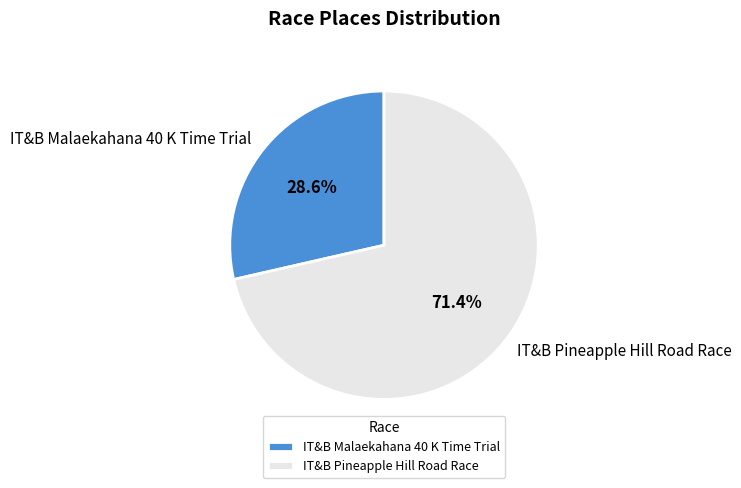

To the nearest percent, what is the difference between the largest and smallest slice percentages?

43%